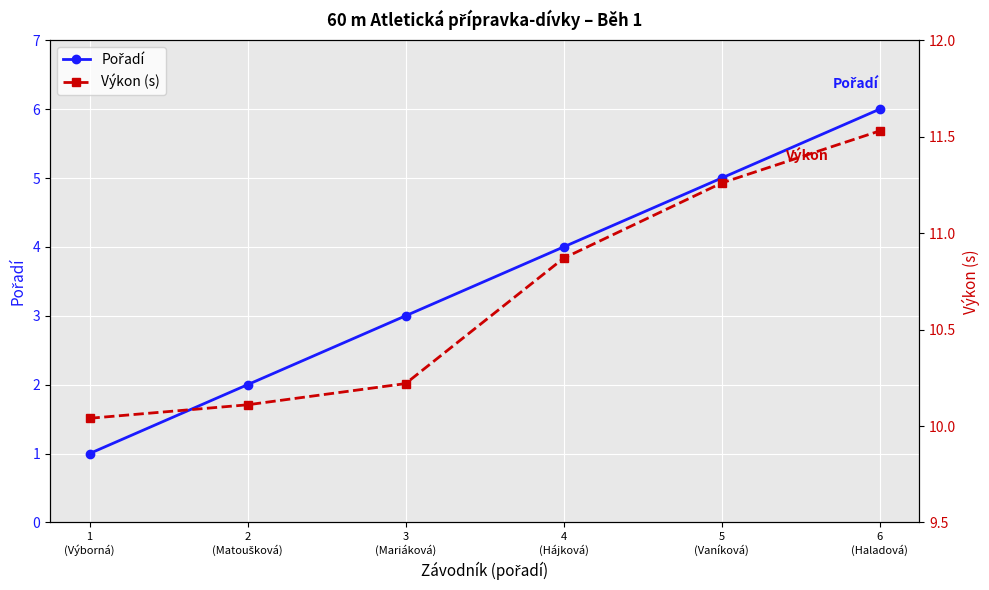

Is the value of Výkon (s) at 3
(Mariáková) greater than the value of Pořadí at 6
(Haladová)?

Yes